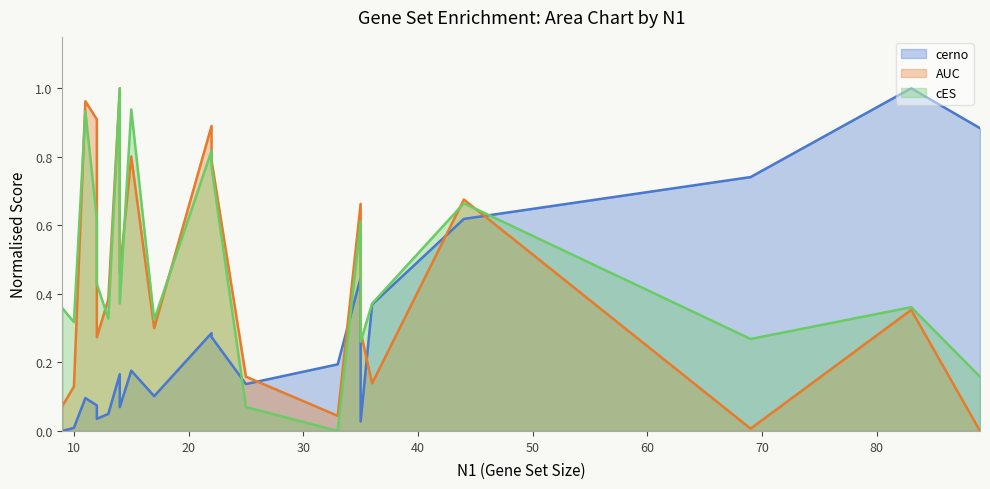

What is the total value across all series at 10?

0.5